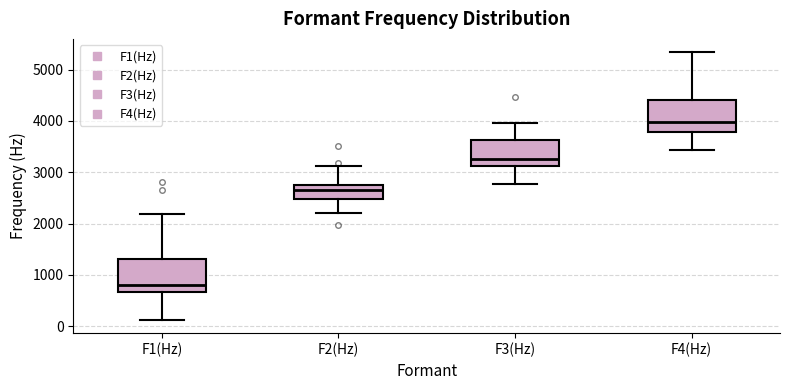

Reading left to right, read every box against the y-axis: the position of its median line, the range the box covers, and the ends of its whiskers. The values are not printed on the chart, so give them approximately, as read against the axis.

F1(Hz): median 800, box 700 to 1300, whiskers 100 to 2200
F2(Hz): median 2600, box 2500 to 2700, whiskers 2200 to 3100
F3(Hz): median 3300, box 3100 to 3600, whiskers 2800 to 4000
F4(Hz): median 4000, box 3800 to 4400, whiskers 3400 to 5300